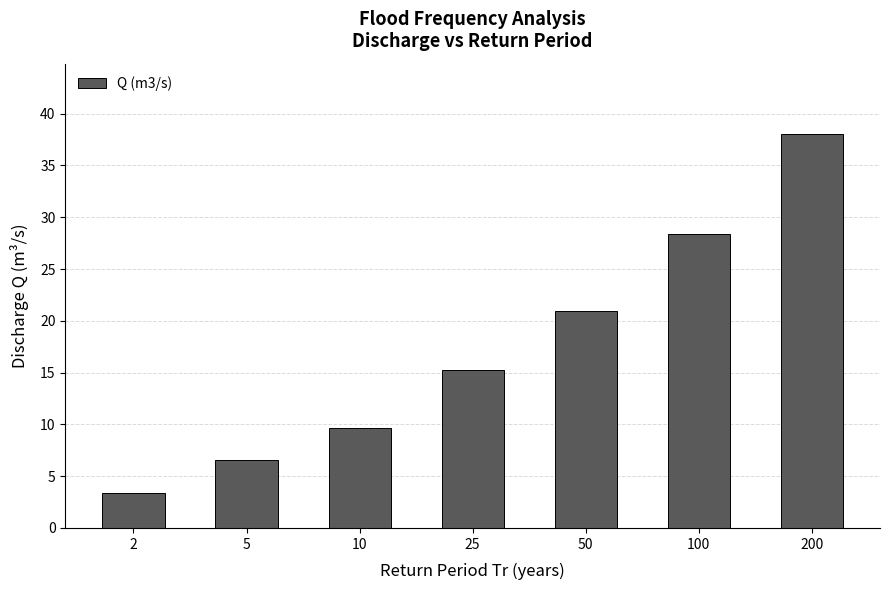

Reading right to left, what are all the values shown in this chart?

200=38.0	100=28.4	50=21.0	25=15.3	10=9.6	5=6.5	2=3.4